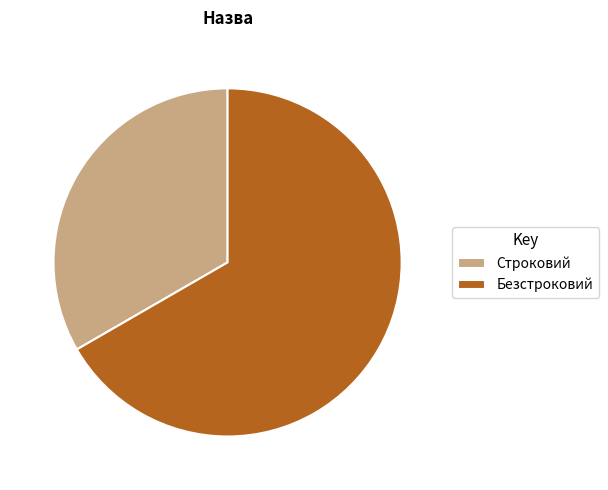

What is the majority slice?

Безстроковий